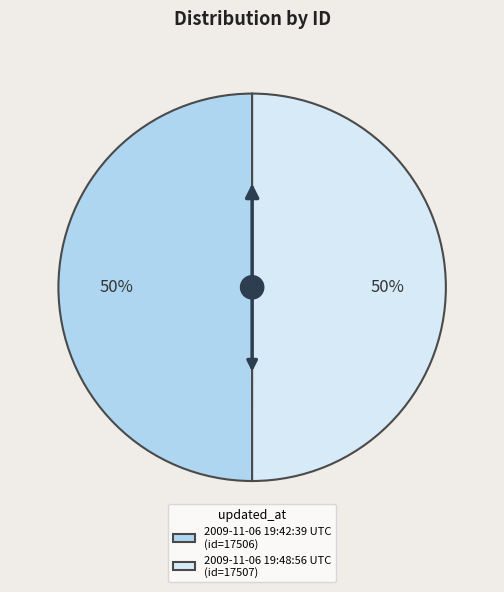

Is it true that 2009-11-06 19:48:56 UTC (id=17507) is 50% of the pie?

True